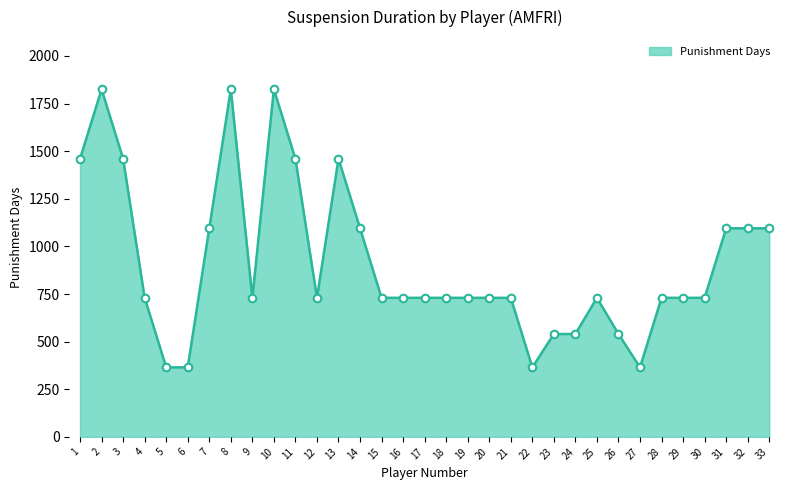

Which has a higher value, 2 or 29?

2